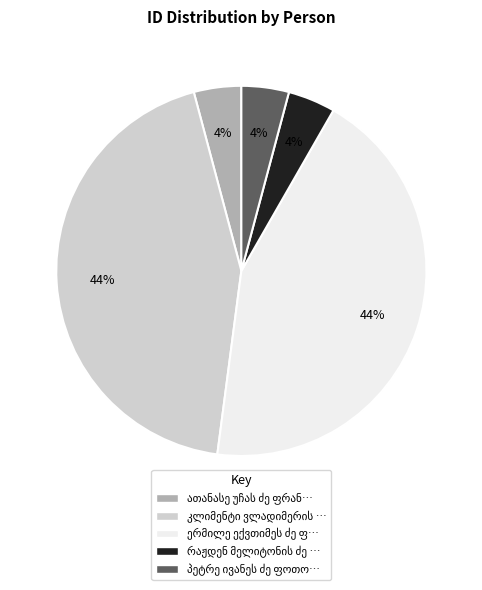

Does any single category account for the majority?

No